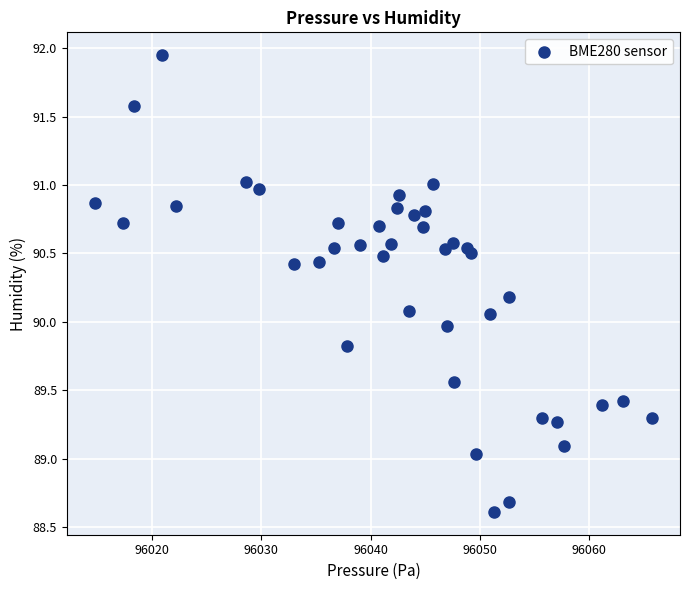

What is the range of Y values (max minus min)?

3.3